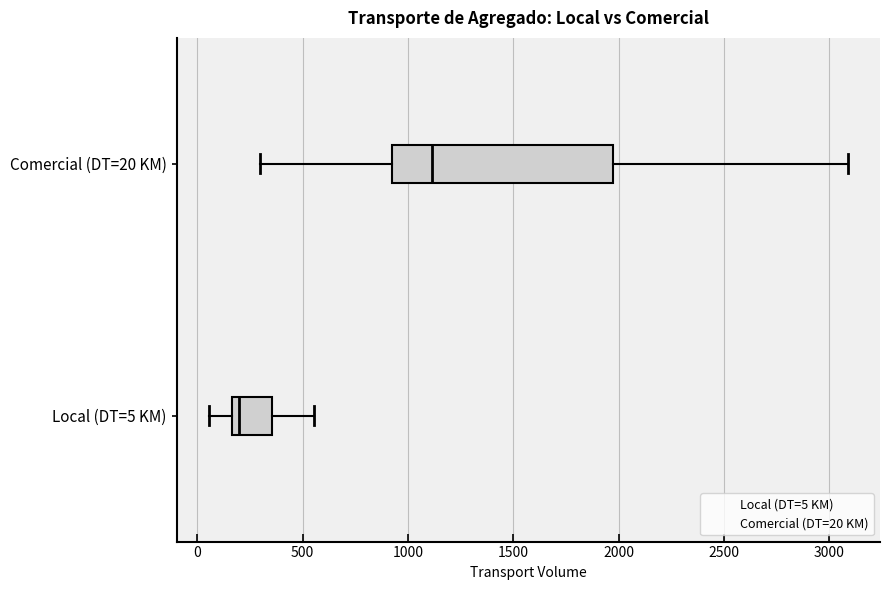

Reading bottom to top, read every box against the x-axis: the position of its median line, the range the box covers, and the ends of its whiskers. The values are not printed on the chart, so give them approximately, as read against the axis.

Local (DT=5 KM): median 200, box 150 to 350, whiskers 50 to 550
Comercial (DT=20 KM): median 1100, box 950 to 1950, whiskers 300 to 3100